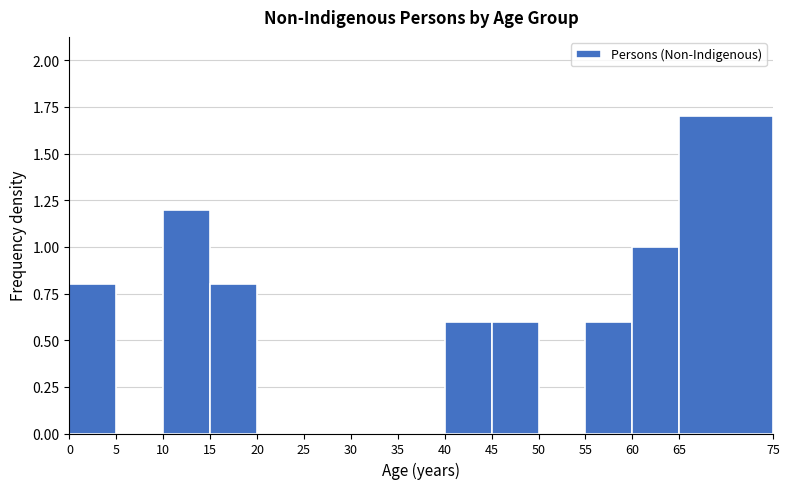

Over which range of the x-axis is the bar tallest?

65 to 75